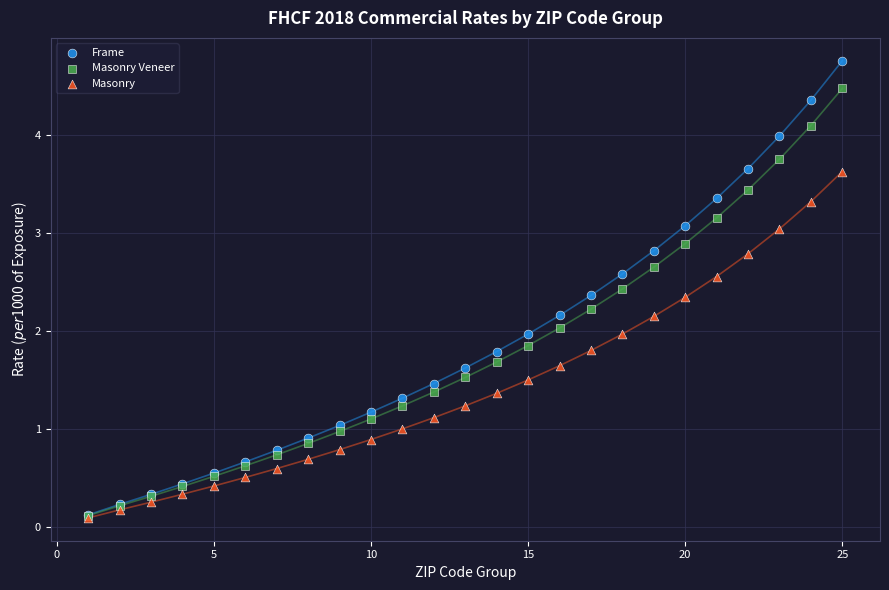

Which series has the widest spread of Y values?

Frame